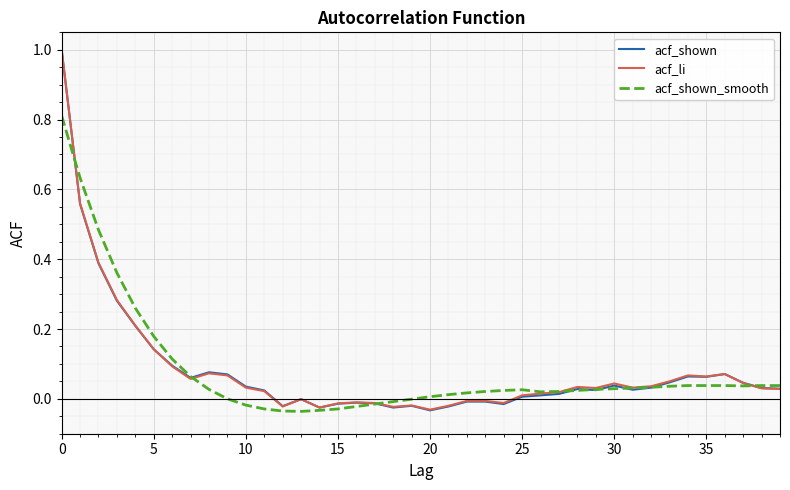

List the series in order of their overall mean, lowest first.

acf_shown, acf_shown_smooth, acf_li